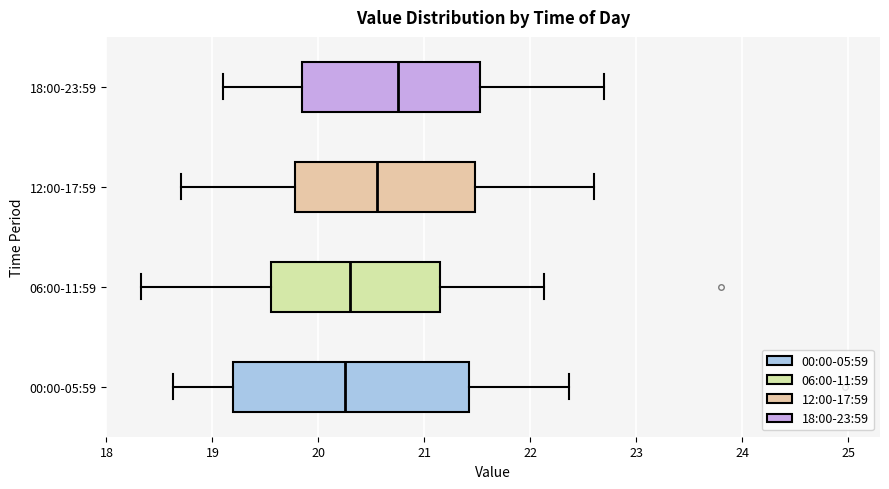

Reading bottom to top, transcribe this box plot: for each box, give where its median line is, the range the box spans, and where its two whiskers end, as read against the x-axis. The values are not printed on the chart, so give them approximately, as read against the axis.

00:00-05:59: median 20.3, box 19.2 to 21.4, whiskers 18.6 to 22.4
06:00-11:59: median 20.3, box 19.6 to 21.2, whiskers 18.3 to 22.1
12:00-17:59: median 20.6, box 19.8 to 21.5, whiskers 18.7 to 22.6
18:00-23:59: median 20.8, box 19.9 to 21.5, whiskers 19.1 to 22.7